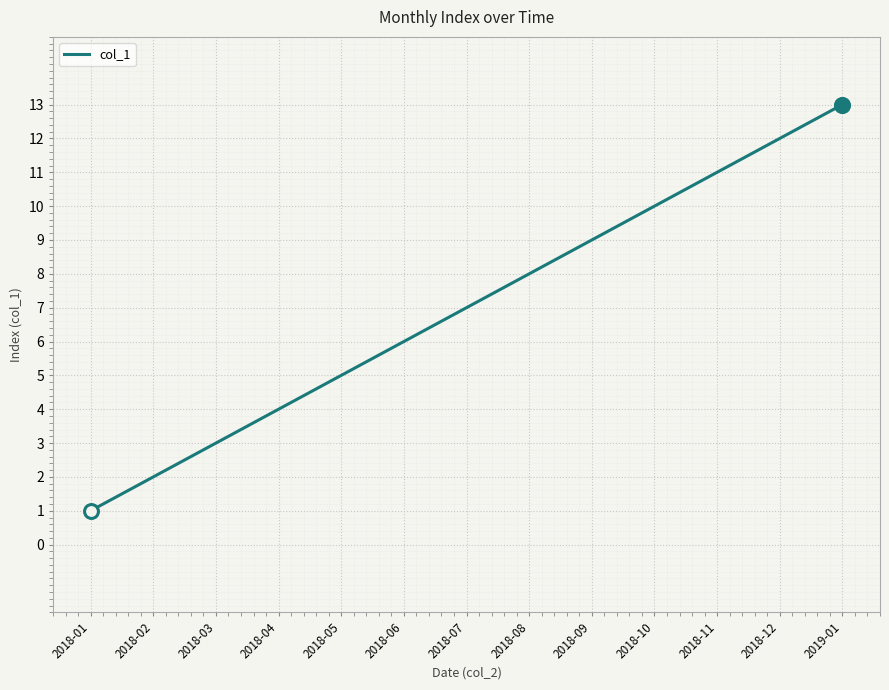

Is this an area chart (filled region under the line)?

No